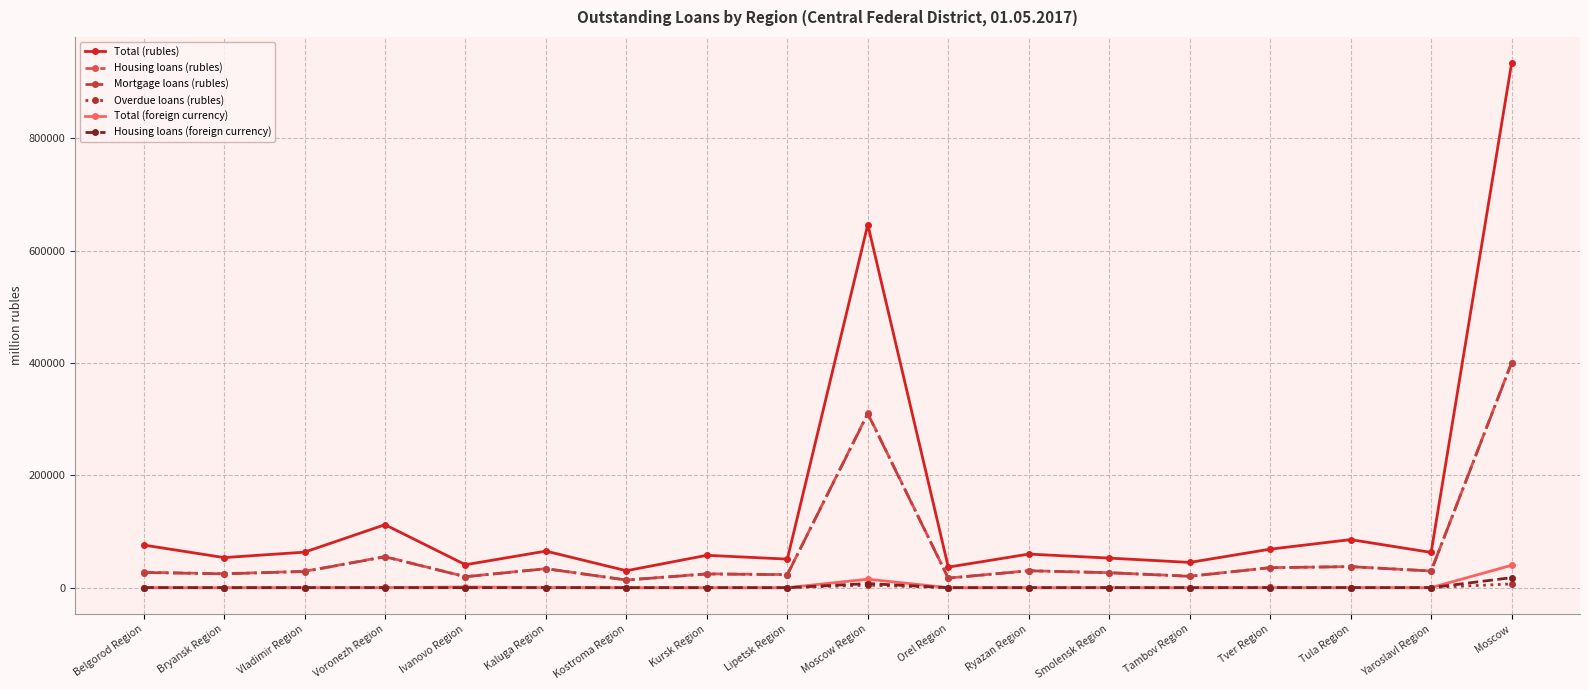

Is the value of Total (rubles) at Orel Region greater than the value of Mortgage loans (rubles) at Bryansk Region?

Yes